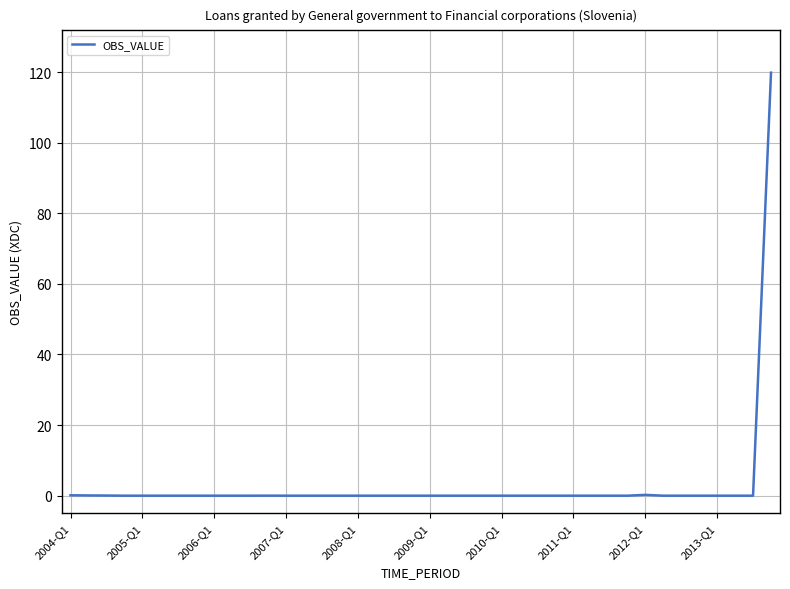

What is the difference between the maximum and minimum values?

119.8